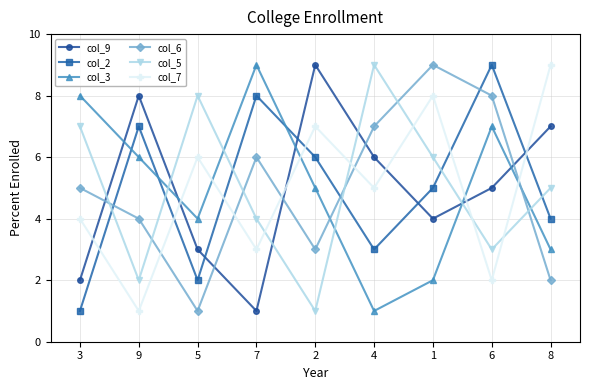

True or false: col_3 and col_2 cross at least once.

True